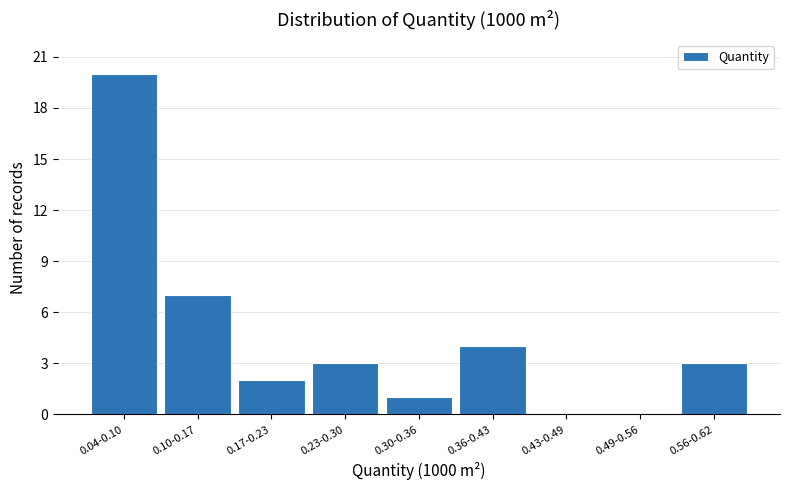

Reading left to right, list all the values displayed in this chart.

0.04-0.10=20	0.10-0.17=7	0.17-0.23=2	0.23-0.30=3	0.30-0.36=1	0.36-0.43=4	0.43-0.49=0	0.49-0.56=0	0.56-0.62=3